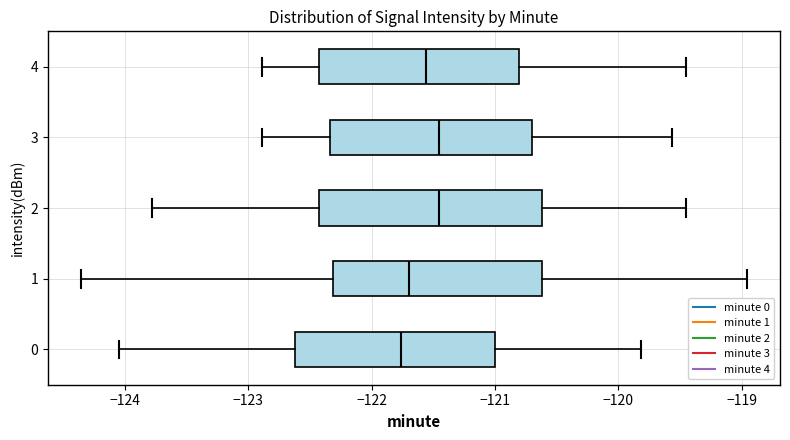

Reading bottom to top, transcribe this box plot: for each box, give where its median line is, the range the box spans, and where its two whiskers end, as read against the x-axis. The values are not printed on the chart, so give them approximately, as read against the axis.

0: median -121.8, box -122.6 to -121.0, whiskers -124.0 to -119.8
1: median -121.7, box -122.3 to -120.6, whiskers -124.4 to -119.0
2: median -121.4, box -122.4 to -120.6, whiskers -123.8 to -119.4
3: median -121.4, box -122.3 to -120.7, whiskers -122.9 to -119.6
4: median -121.6, box -122.4 to -120.8, whiskers -122.9 to -119.4